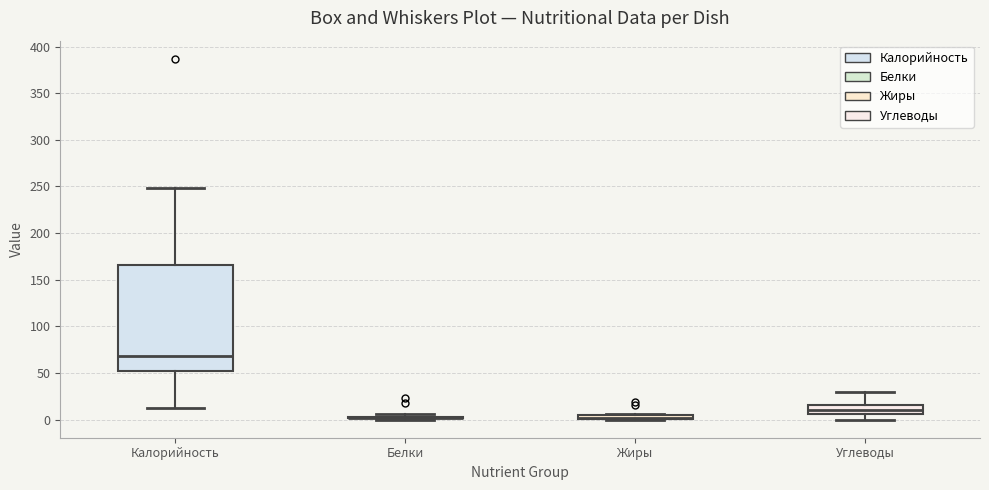

Where does the median line of the box for Калорийность sit on the y-axis? The values are not printed on the chart, so give them approximately, as read against the axis.

70